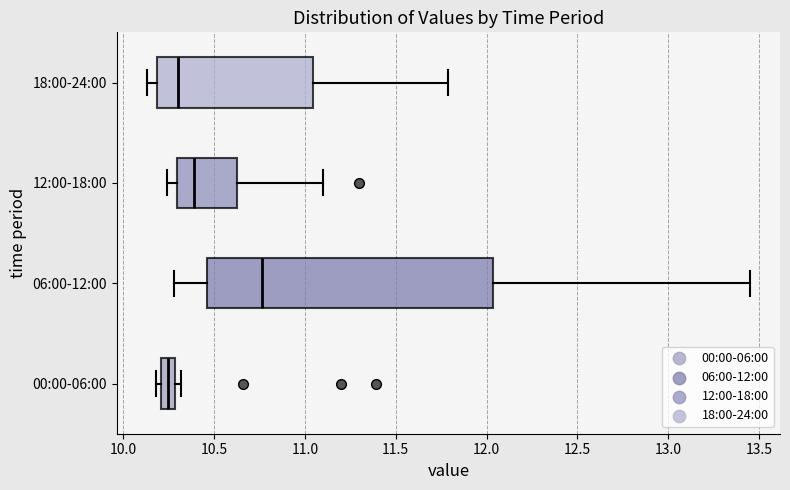

Which box is the widest, from its left edge to its right edge?

06:00-12:00